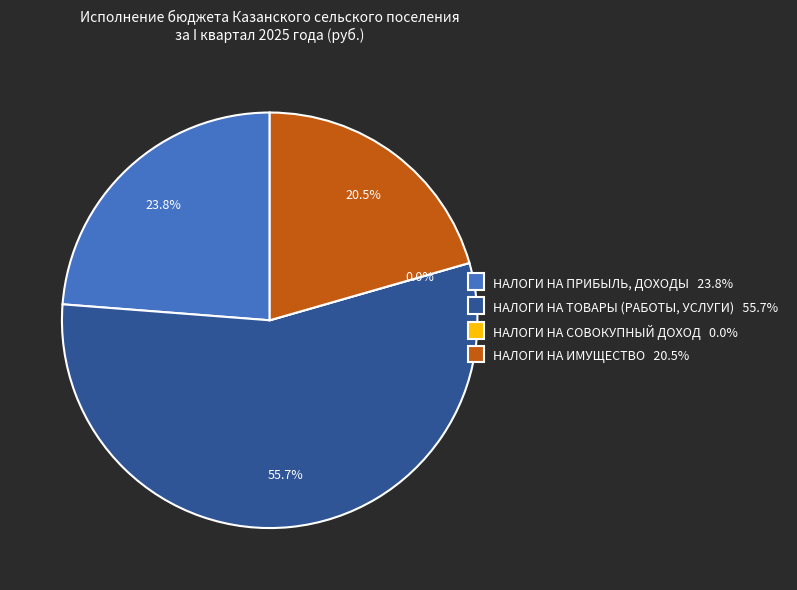

What is the majority slice?

НАЛОГИ НА ТОВАРЫ (РАБОТЫ, УСЛУГИ)